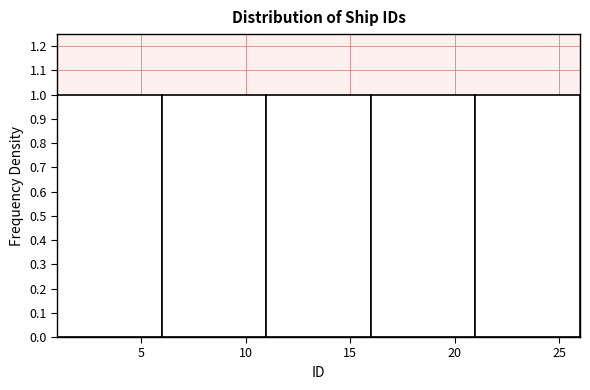

What is the height of the bar covering 1 to 6 on the x-axis? The values are not printed on the chart, so give them approximately, as read against the axis.

1